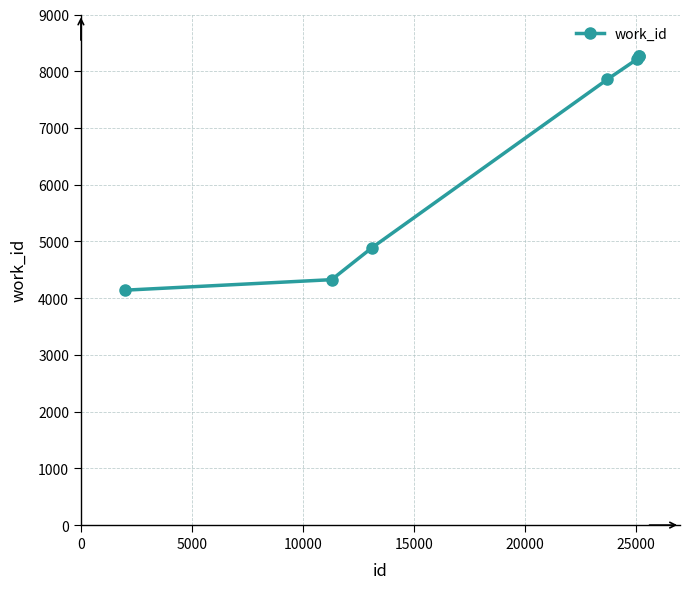

What is the difference between the maximum and minimum values?

4129